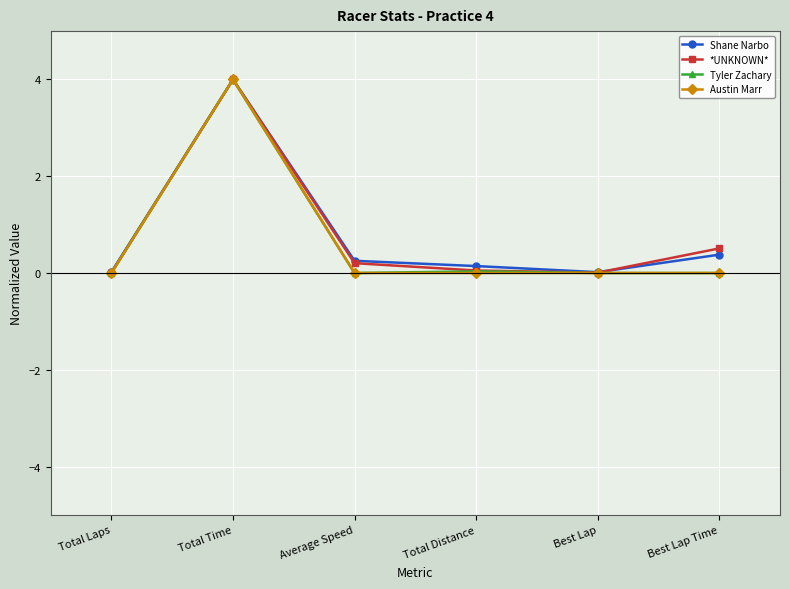

What is the difference between the Shane Narbo values at Best Lap Time and Total Time?

3.6